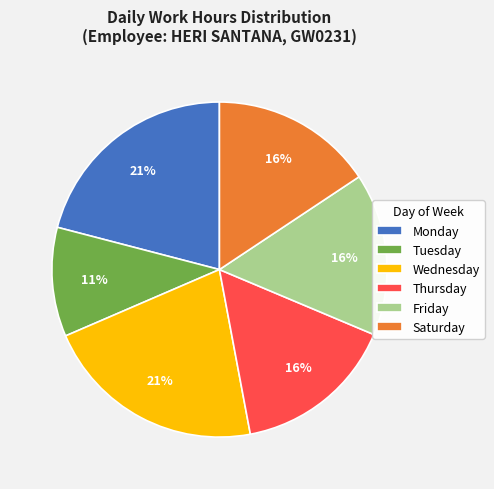

How many slices are in this pie chart?

6